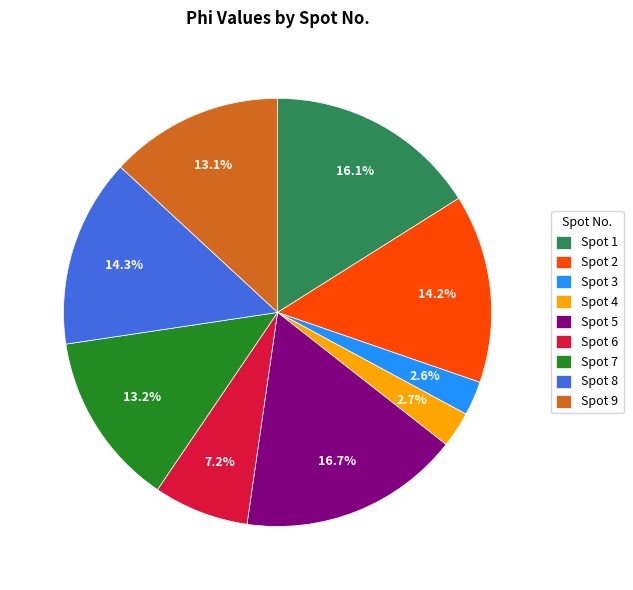

Does any single category account for the majority?

No